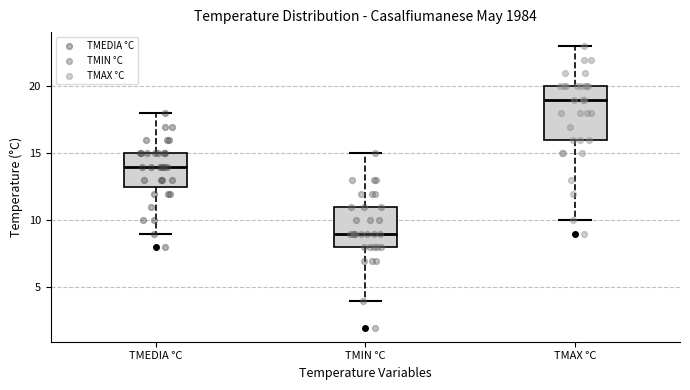

Which box's median line is the highest?

TMAX °C